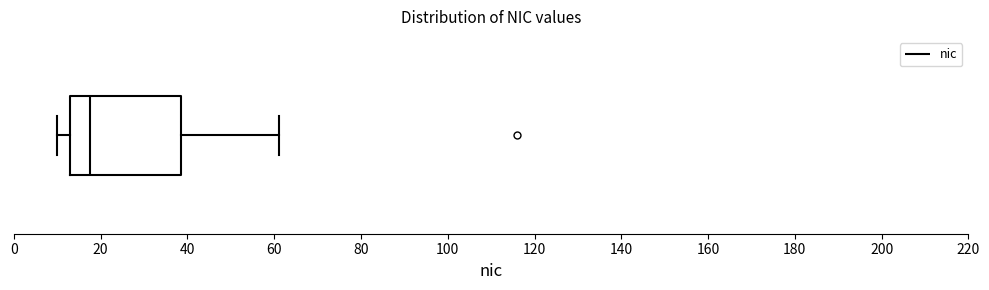

Where is the left edge of the box on the x-axis? The values are not printed on the chart, so give them approximately, as read against the axis.

14